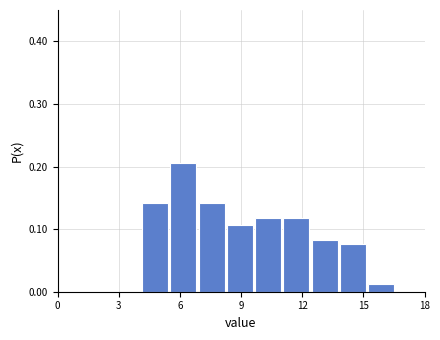

Around what value on the x-axis is the tallest bar? Give the approximate position of its centre, as read against the axis.

6.0